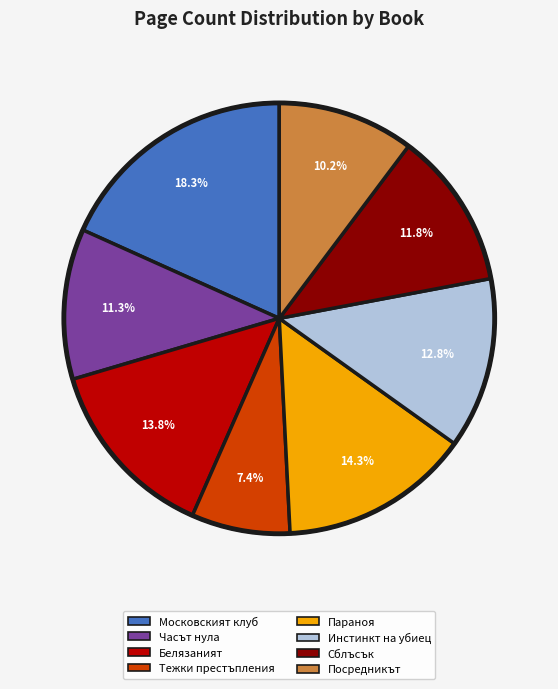

Which has a higher value, Посредникът or Сблъсък?

Сблъсък